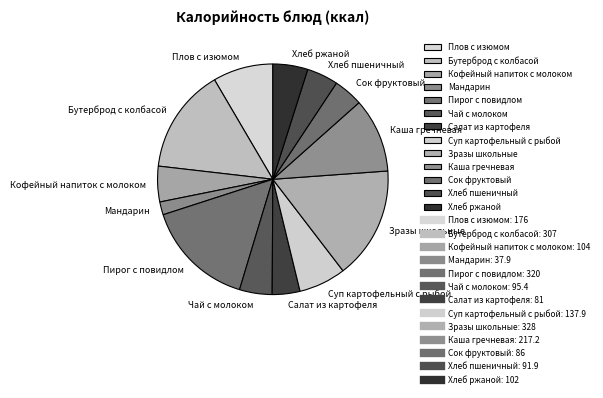

The Хлеб пшеничный slice represents 4% of the pie. True or false?

True